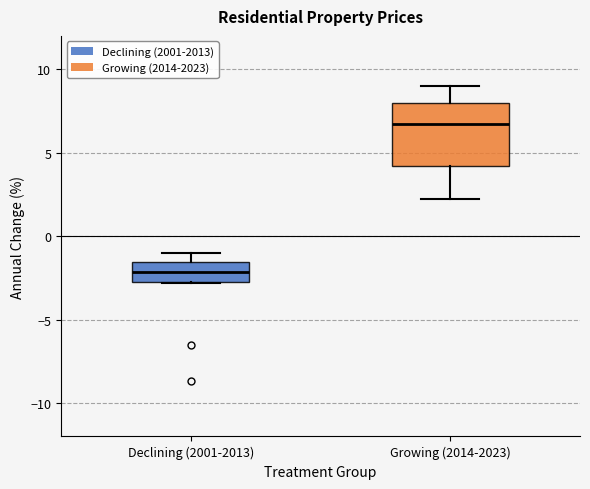

Reading left to right, transcribe this box plot: for each box, give where its median line is, the range the box spans, and where its two whiskers end, as read against the y-axis. The values are not printed on the chart, so give them approximately, as read against the axis.

Declining (2001-2013): median -2.0, box -2.5 to -1.5, whiskers -3.0 to -1.0
Growing (2014-2023): median 6.5, box 4.0 to 8.0, whiskers 2.0 to 9.0